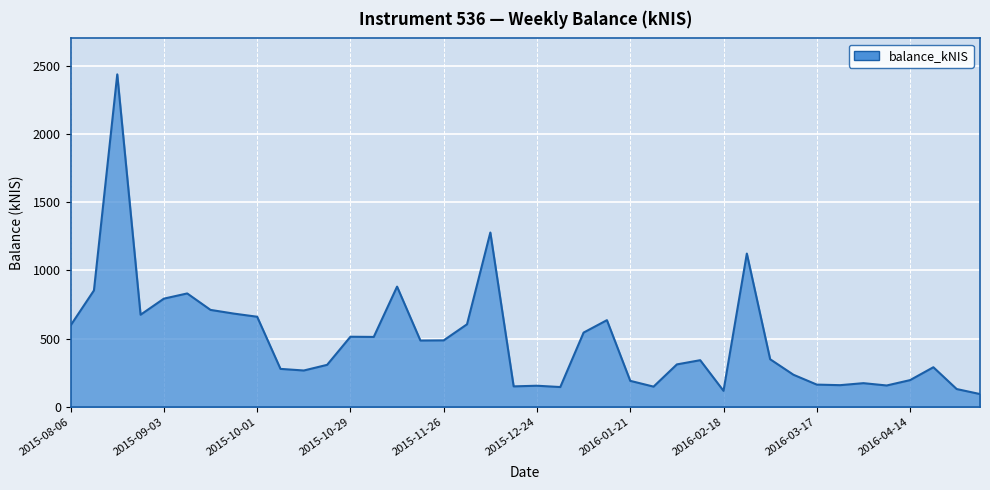

What is the greatest value displayed?

2436.4